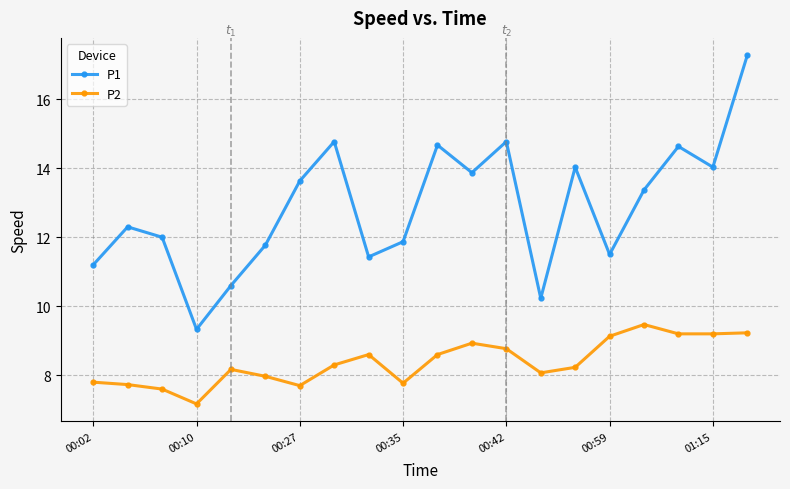

True or false: P2 and P1 intersect in this chart.

False